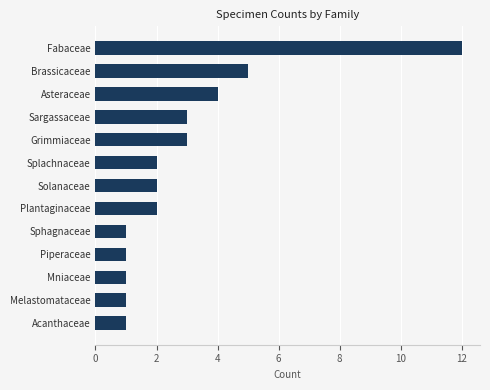

How many bars are there in total?

13